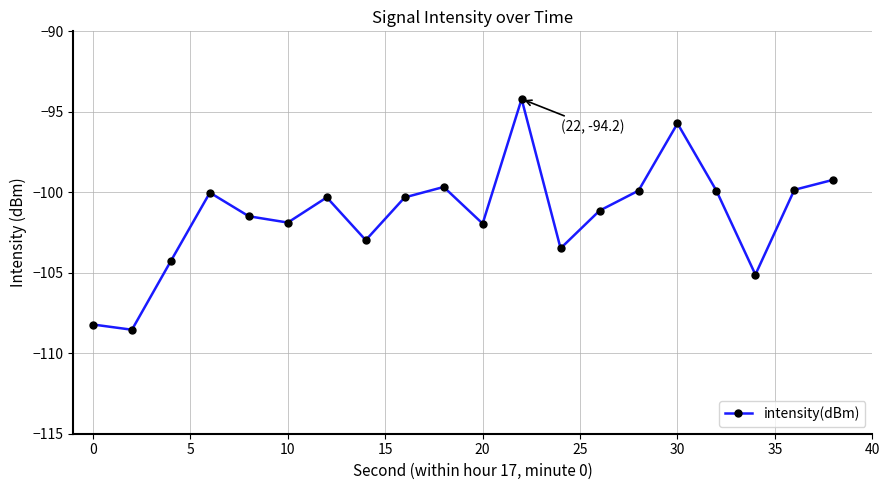

How many series are shown in this chart?

1